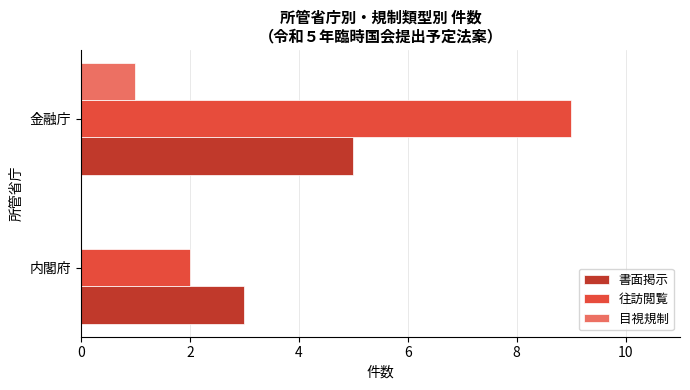

Which category has the highest value in the 往訪閲覧 series?

金融庁